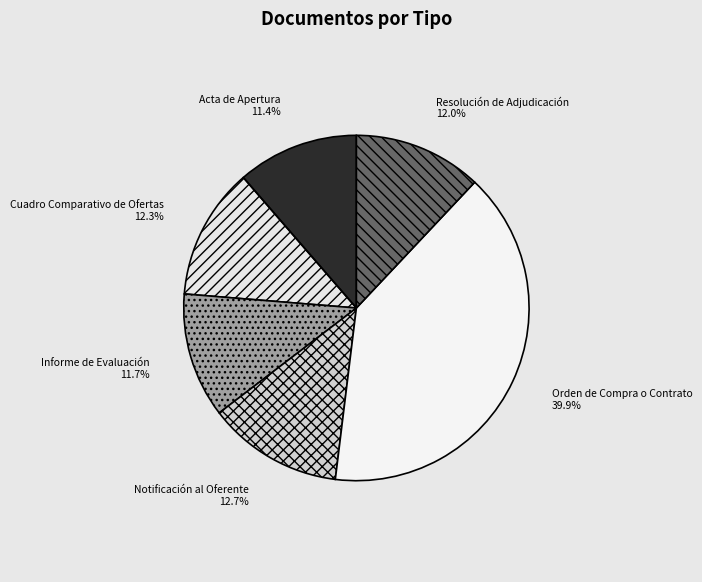

Is there any slice that represents more than half of the pie?

No